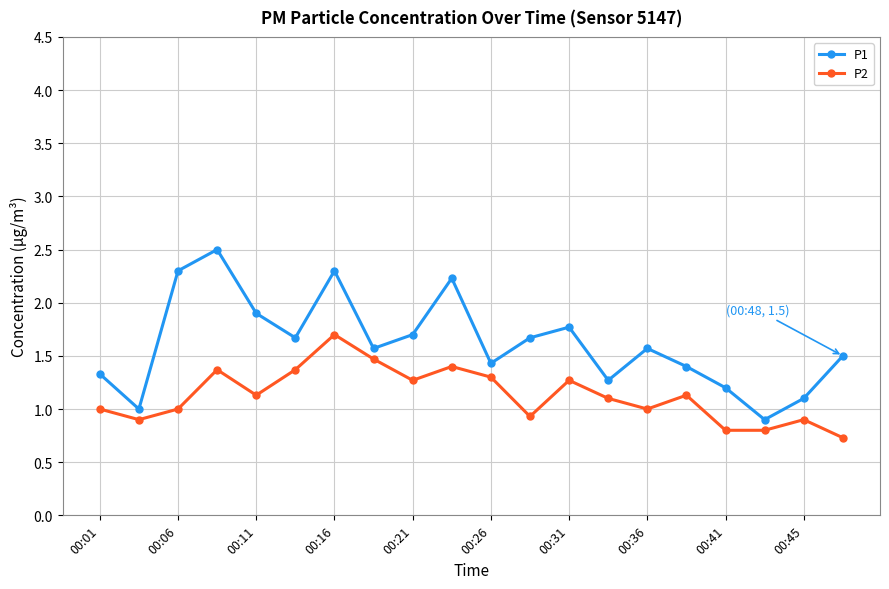

True or false: P1 and P2 cross at least once.

False